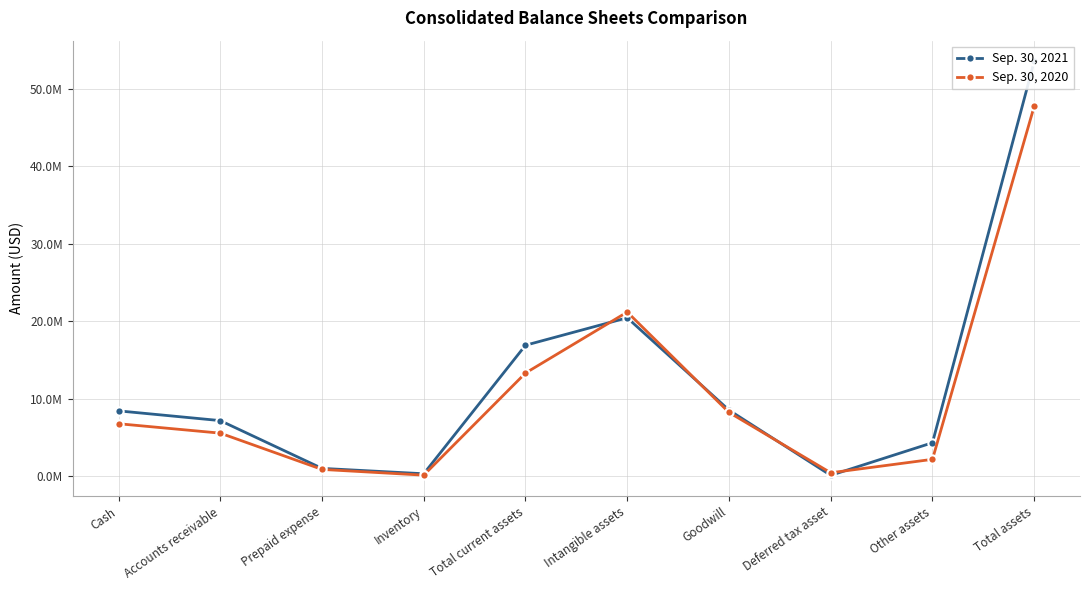

True or false: Sep. 30, 2020 has more than 1 points higher than both neighbors.

False